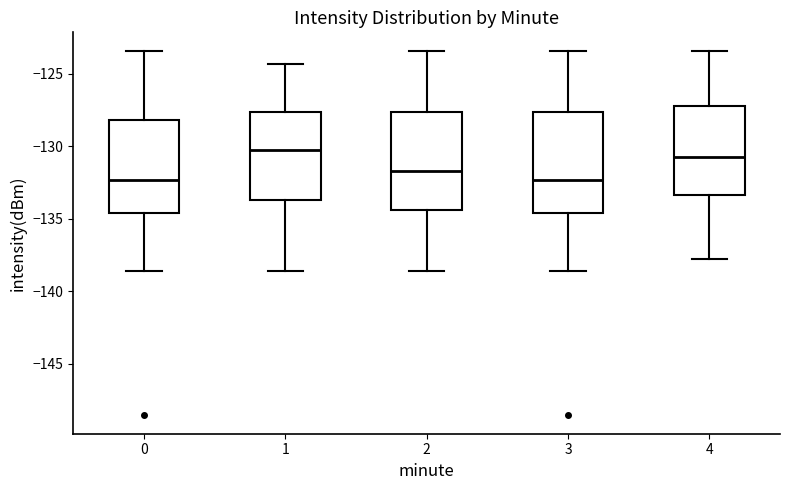

Reading left to right, read every box against the y-axis: the position of its median line, the range the box covers, and the ends of its whiskers. The values are not printed on the chart, so give them approximately, as read against the axis.

0: median -132.5, box -134.5 to -128.0, whiskers -138.5 to -123.5
1: median -130.0, box -133.5 to -127.5, whiskers -138.5 to -124.5
2: median -131.5, box -134.5 to -127.5, whiskers -138.5 to -123.5
3: median -132.5, box -134.5 to -127.5, whiskers -138.5 to -123.5
4: median -130.5, box -133.5 to -127.0, whiskers -138.0 to -123.5